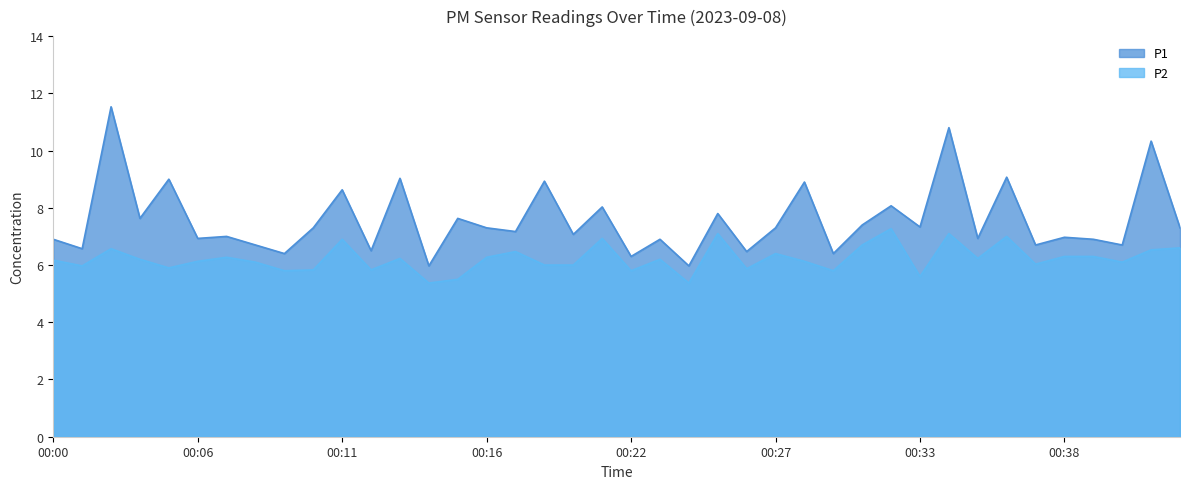

List the series in order of their overall mean, lowest first.

P2, P1